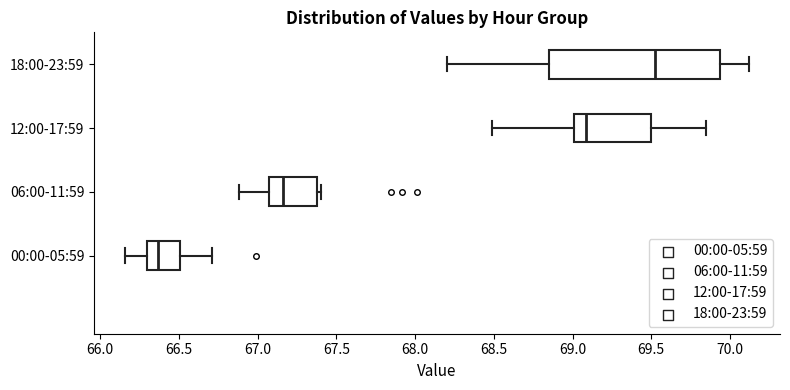

Which box's median line is the furthest to the right?

18:00-23:59